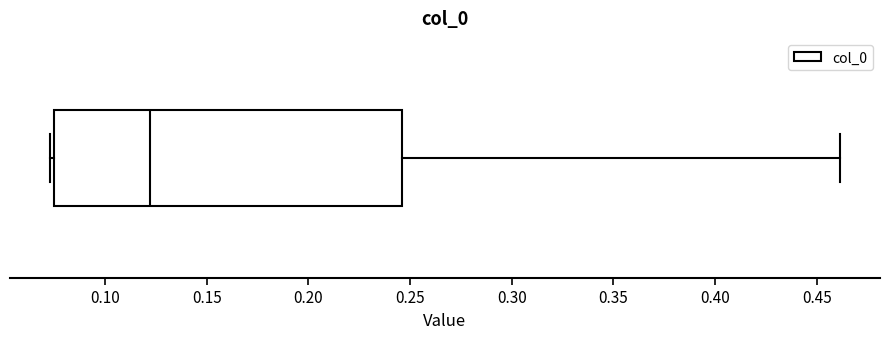

Transcribe this box plot: give where the median line is, the range the box spans, and where the two whiskers end, as read against the x-axis. The values are not printed on the chart, so give them approximately, as read against the axis.

median 0.120, box 0.075 to 0.245, whiskers 0.075 (just left of the box's left edge) to 0.460